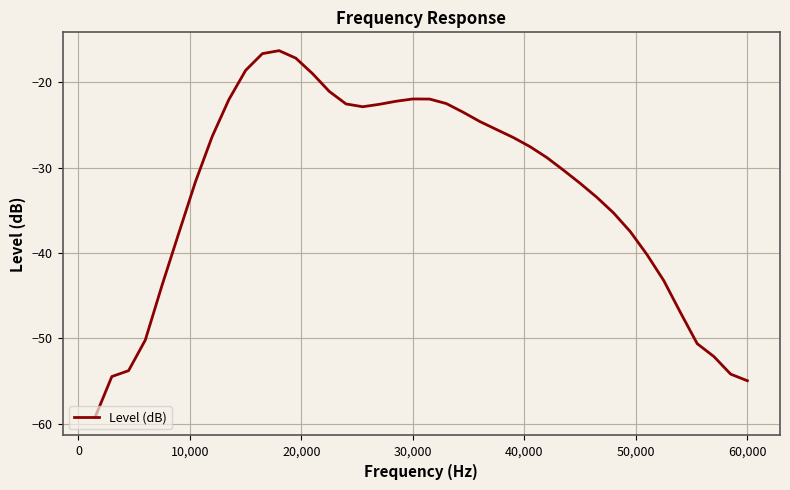

What is the difference between the maximum and minimum values?

43.0